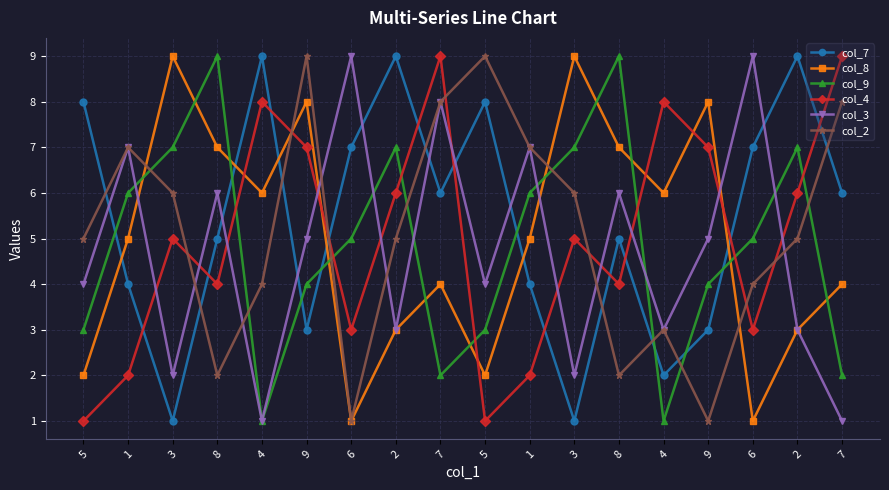

Reading right to left, transcribe all the data shown in this chart.

col_7: 7=6	2=9	6=7	9=3	4=2	8=5	3=1	1=4	5=8	7=6	2=9	6=7	9=3	4=9	8=5	3=1	1=4	5=8
col_8: 7=4	2=3	6=1	9=8	4=6	8=7	3=9	1=5	5=2	7=4	2=3	6=1	9=8	4=6	8=7	3=9	1=5	5=2
col_9: 7=2	2=7	6=5	9=4	4=1	8=9	3=7	1=6	5=3	7=2	2=7	6=5	9=4	4=1	8=9	3=7	1=6	5=3
col_4: 7=9	2=6	6=3	9=7	4=8	8=4	3=5	1=2	5=1	7=9	2=6	6=3	9=7	4=8	8=4	3=5	1=2	5=1
col_3: 7=1	2=3	6=9	9=5	4=3	8=6	3=2	1=7	5=4	7=8	2=3	6=9	9=5	4=1	8=6	3=2	1=7	5=4
col_2: 7=8	2=5	6=4	9=1	4=3	8=2	3=6	1=7	5=9	7=8	2=5	6=1	9=9	4=4	8=2	3=6	1=7	5=5